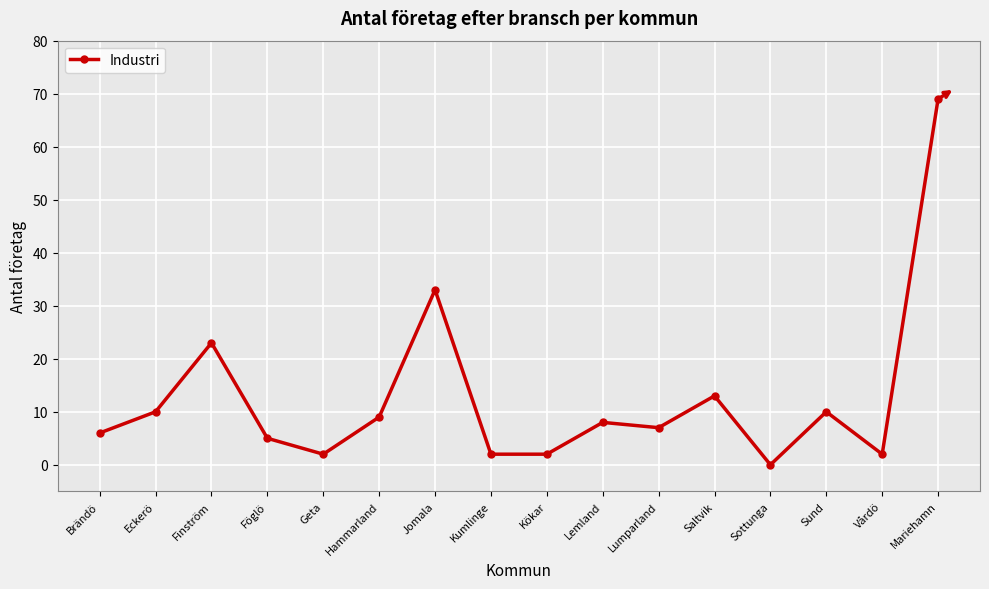

Which has a higher value, Geta or Sund?

Sund